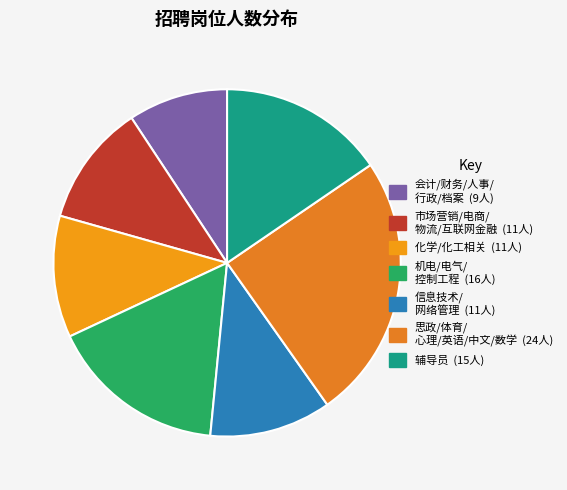

How many slices are in this pie chart?

7